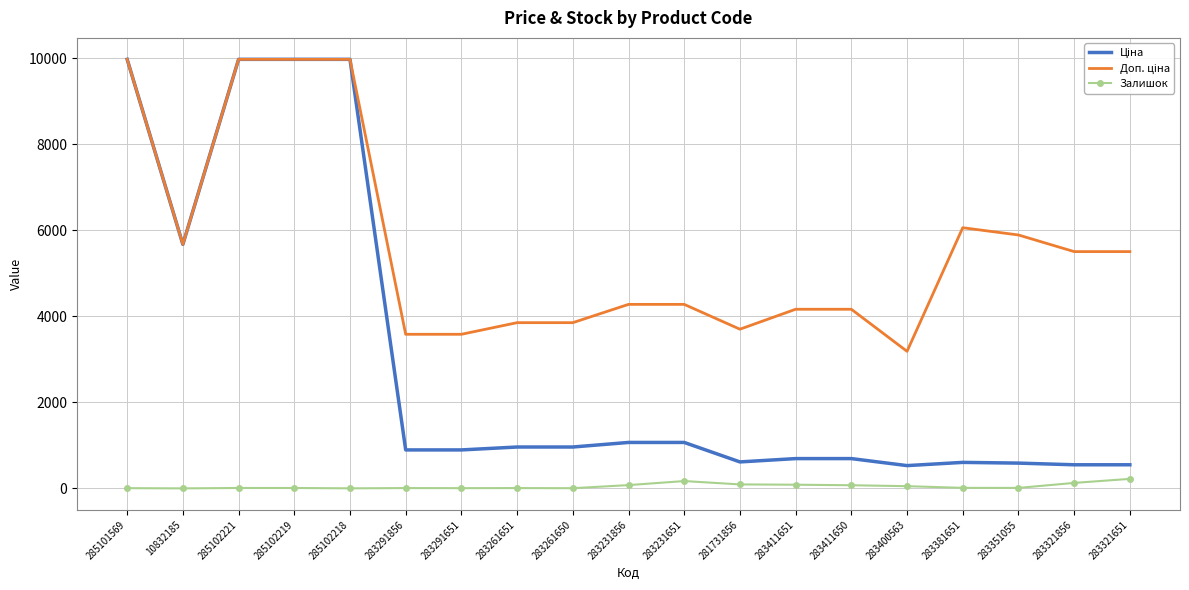

Is it true that Залишок equals 6.0 at 283261650?

True